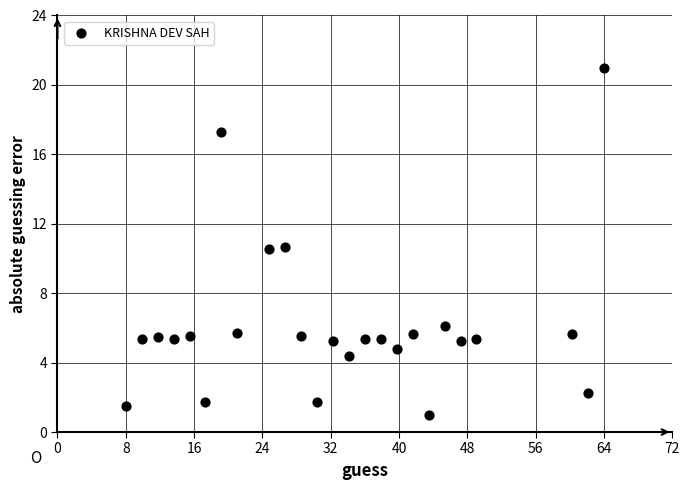

What is the range of X values (max minus min)?

56.0